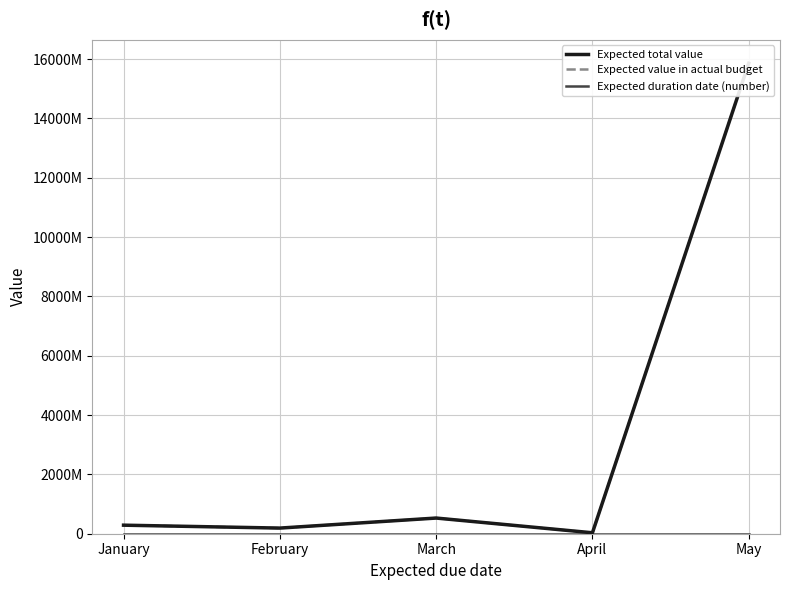

Rank the series by their maximum value, from highest to lowest.

Expected total value, Expected value in actual budget, Expected duration date (number)